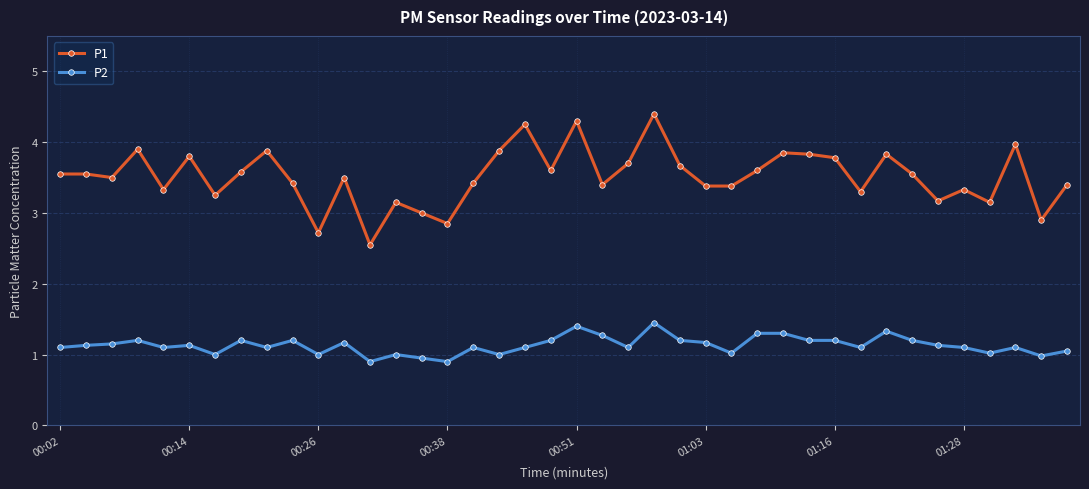

Which series has the widest spread of values?

P1